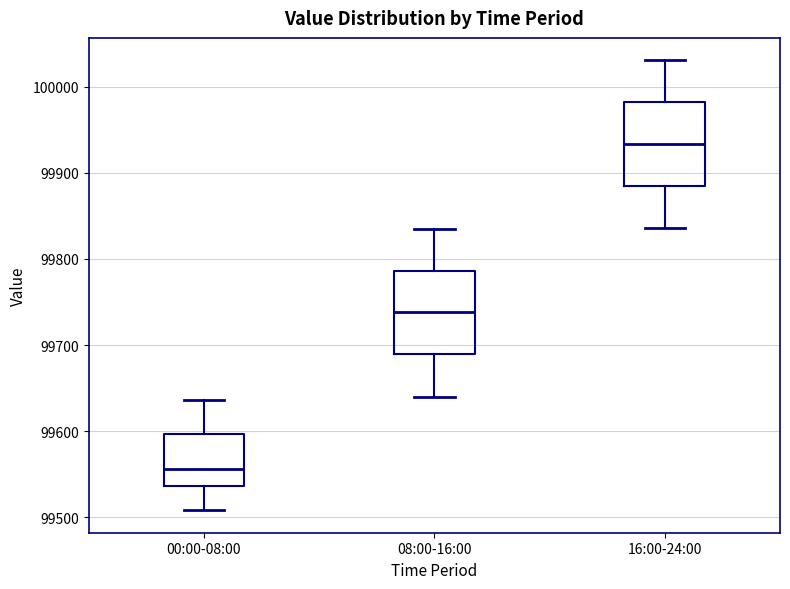

Where does the upper whisker of the box for 16:00-24:00 end on the y-axis? The values are not printed on the chart, so give them approximately, as read against the axis.

100030